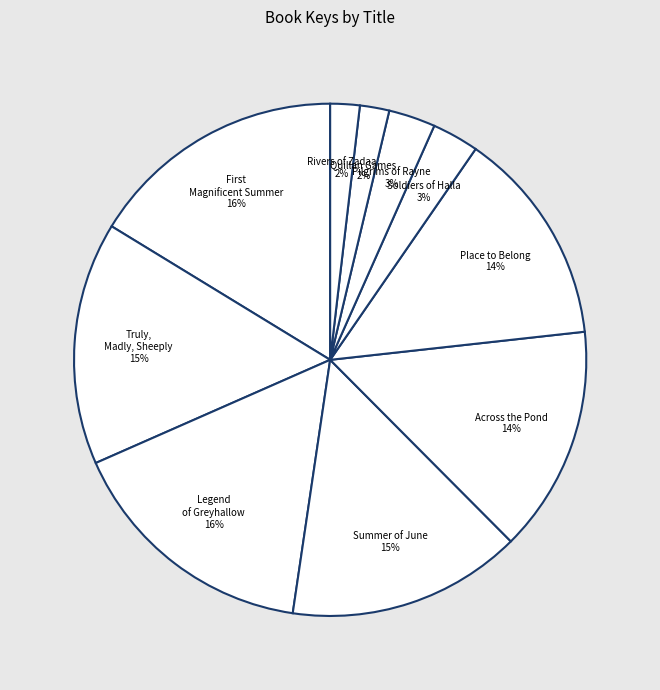

Which has a higher value, Quillan Games or Truly, Madly, Sheeply?

Truly, Madly, Sheeply